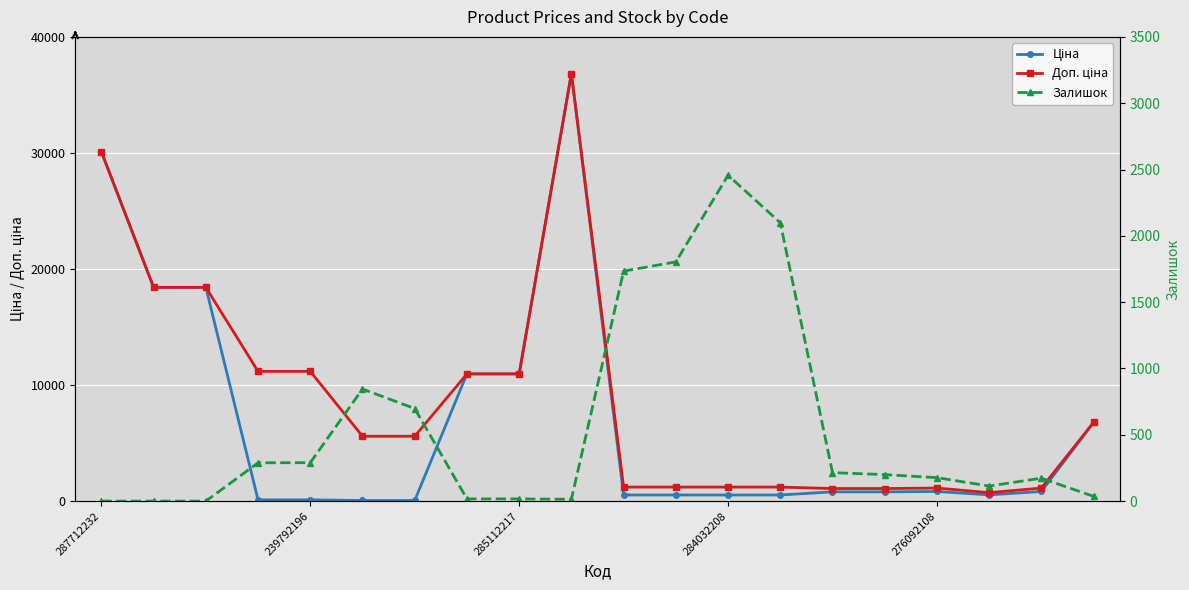

After their last crossing, which series has the higher values: Доп. ціна or Залишок?

Доп. ціна